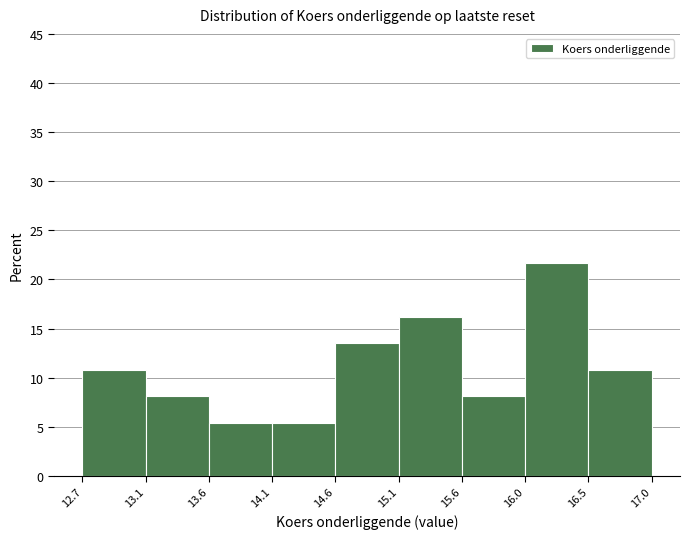

Reading left to right, list every bar in this chart as the range it spans on the x-axis followed by its height. The values are not printed on the chart, so give them approximately, as read against the axis.

12.7 to 13.1: 11.0
13.1 to 13.6: 8.0
13.6 to 14.1: 5.5
14.1 to 14.6: 5.5
14.6 to 15.1: 13.5
15.1 to 15.6: 16.0
15.6 to 16.0: 8.0
16.0 to 16.5: 21.5
16.5 to 17.0: 11.0